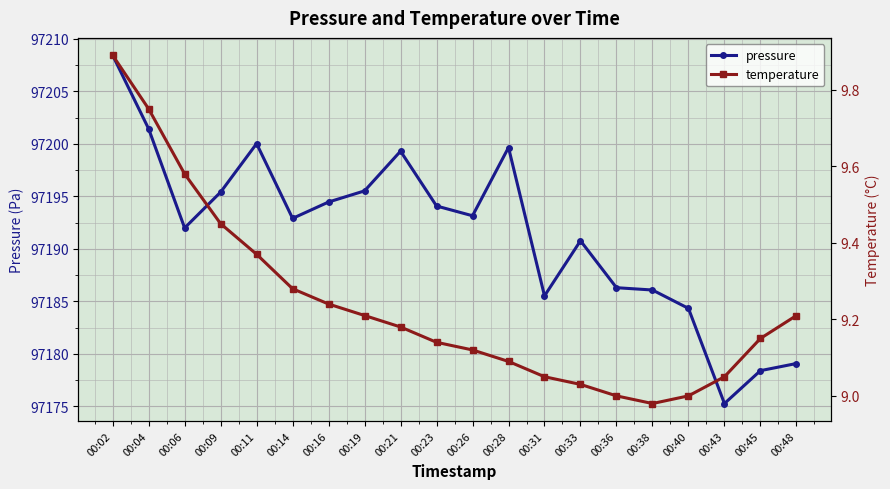

Rank the series by their average value, from highest to lowest.

pressure, temperature